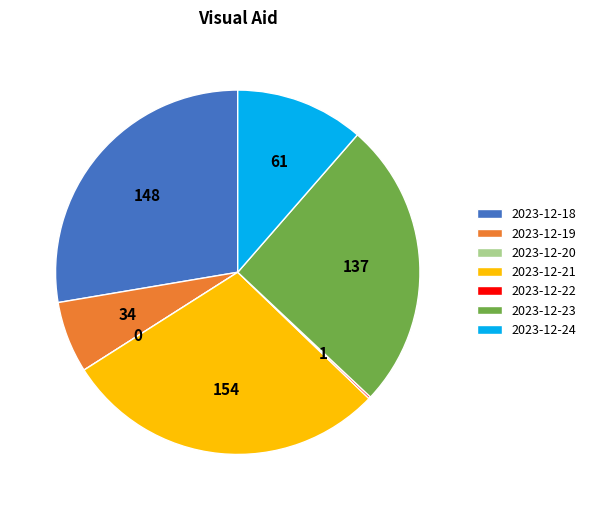

Is there any slice that represents more than half of the pie?

No